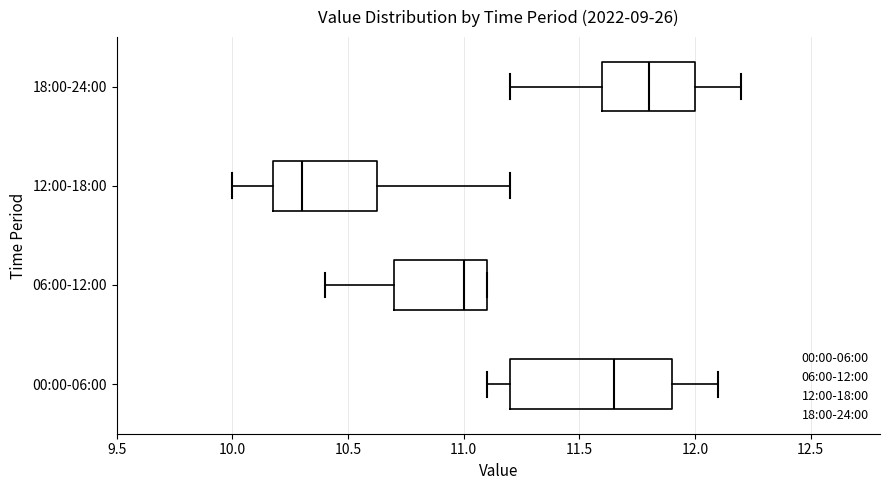

Which box is the widest, from its left edge to its right edge?

00:00-06:00